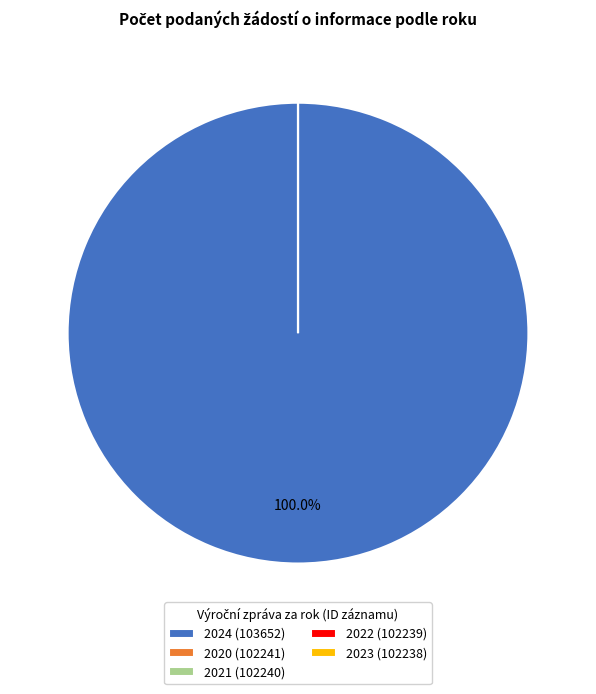

To the nearest percent, what is the difference between the largest and smallest slice percentages?

100%